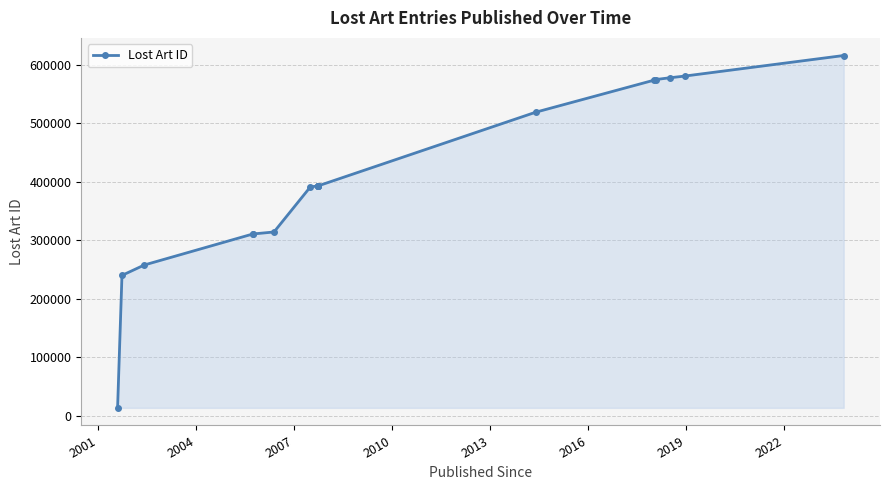

True or false: there are more than 2 points higher than both neighbors.

False